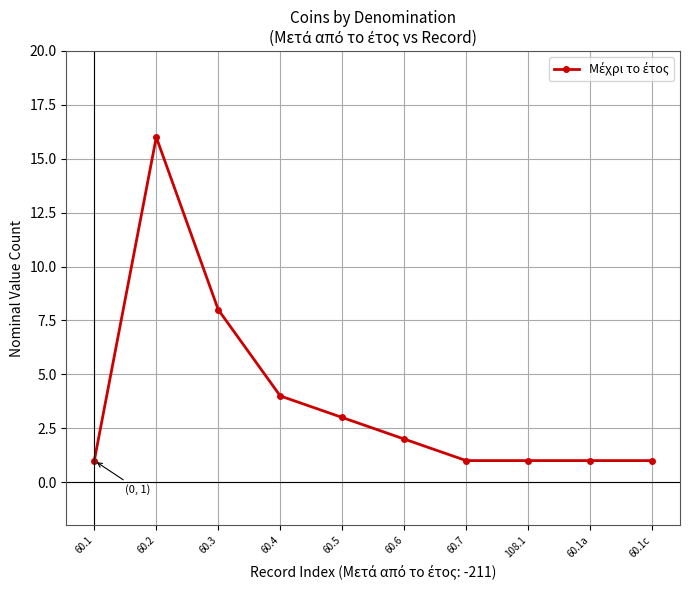

How many categories are shown in the chart?

10